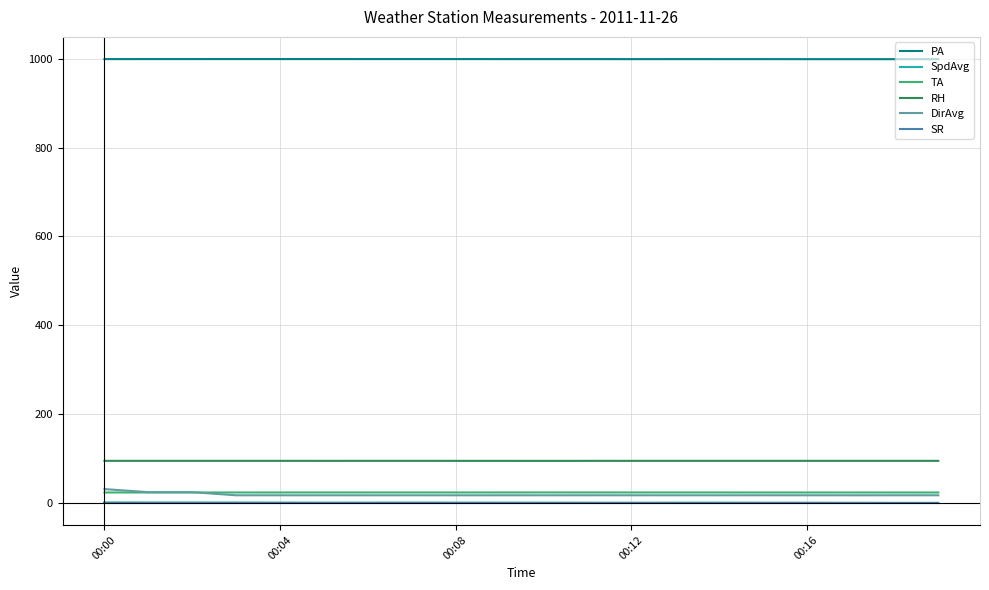

True or false: PA and SR cross at least once.

False